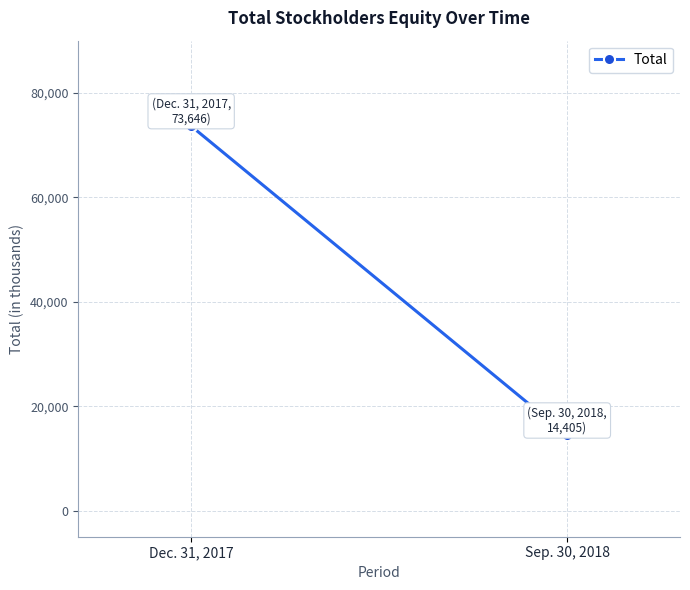

How many values are below 73646?

1